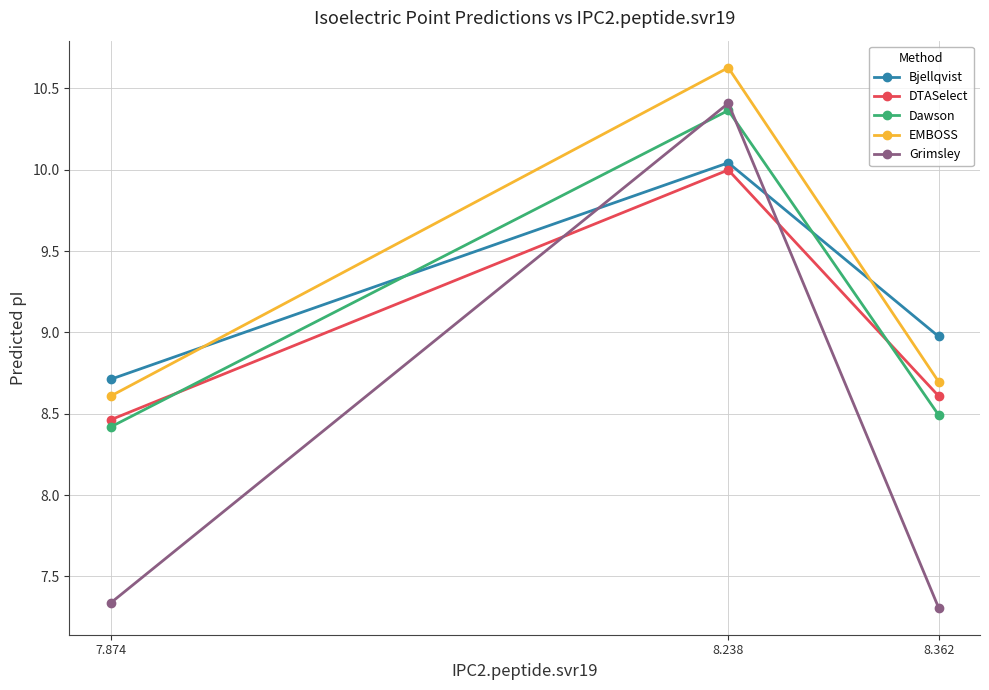

What is the average value of the Bjellqvist series?

9.2